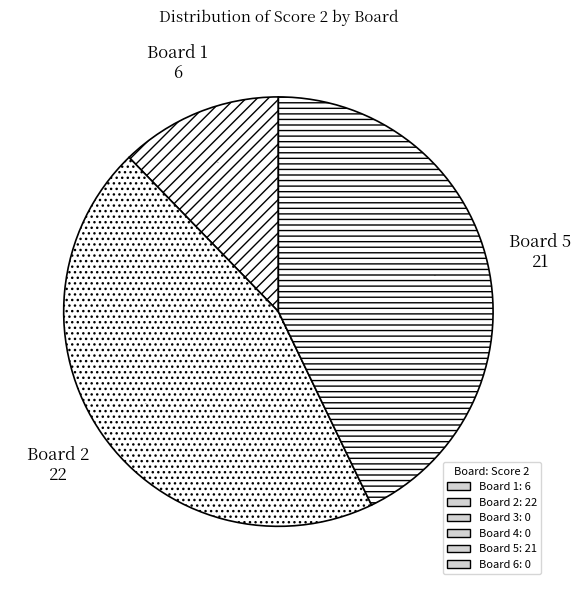

How many segments does this pie chart have?

3